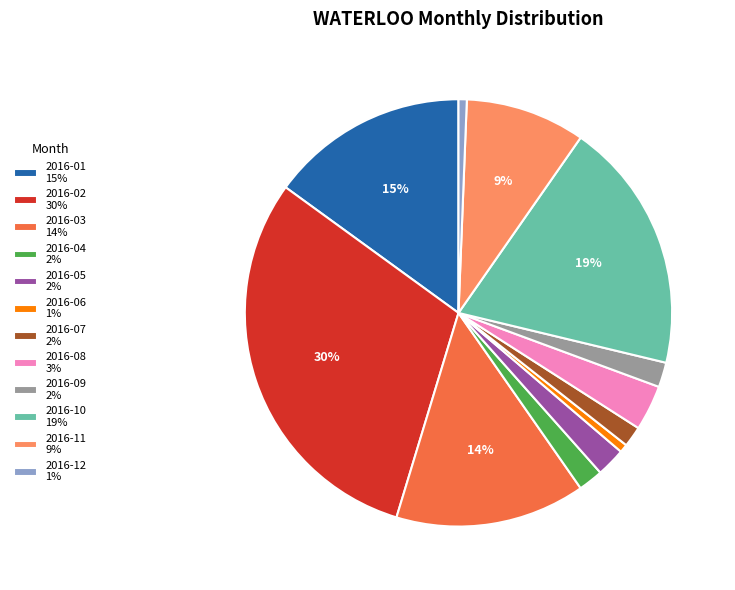

How many segments does this pie chart have?

12